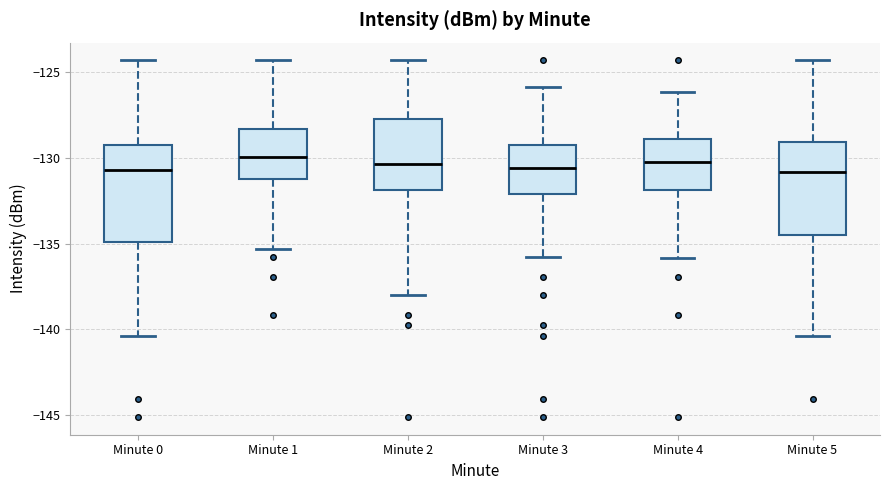

Reading left to right, transcribe this box plot: for each box, give where its median line is, the range the box spans, and where its two whiskers end, as read against the y-axis. The values are not printed on the chart, so give them approximately, as read against the axis.

Minute 0: median -130.5, box -135.0 to -129.5, whiskers -140.5 to -124.5
Minute 1: median -130.0, box -131.0 to -128.5, whiskers -135.5 to -124.5
Minute 2: median -130.5, box -132.0 to -127.5, whiskers -138.0 to -124.5
Minute 3: median -130.5, box -132.0 to -129.0, whiskers -136.0 to -126.0
Minute 4: median -130.5, box -132.0 to -129.0, whiskers -136.0 to -126.0
Minute 5: median -131.0, box -134.5 to -129.0, whiskers -140.5 to -124.5